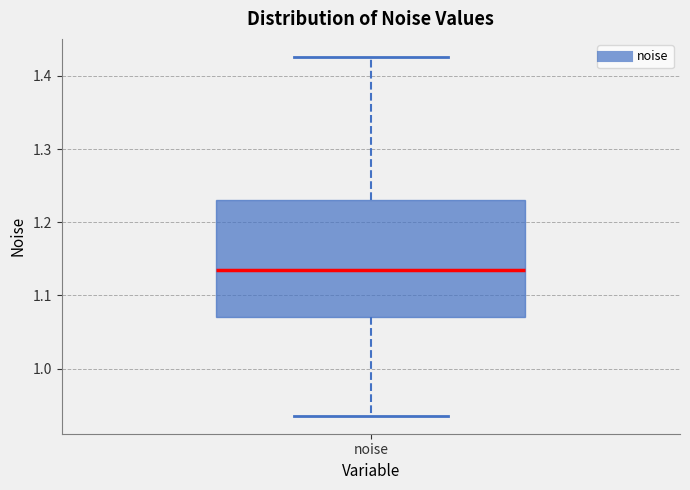

Transcribe this box plot: give where the median line is, the range the box spans, and where the two whiskers end, as read against the y-axis. The values are not printed on the chart, so give them approximately, as read against the axis.

median 1.14, box 1.07 to 1.23, whiskers 0.94 to 1.43